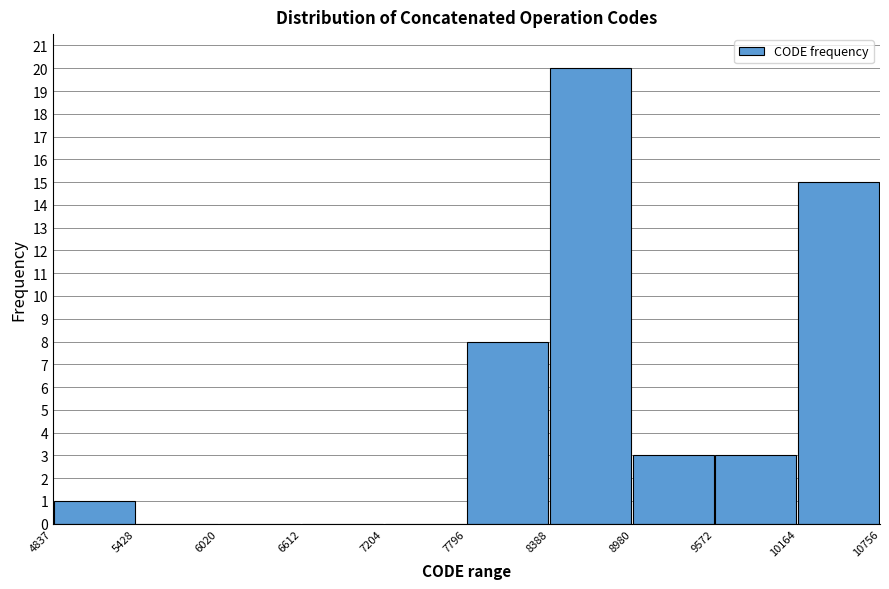

Which range on the x-axis has the tallest bar?

8388 to 8980